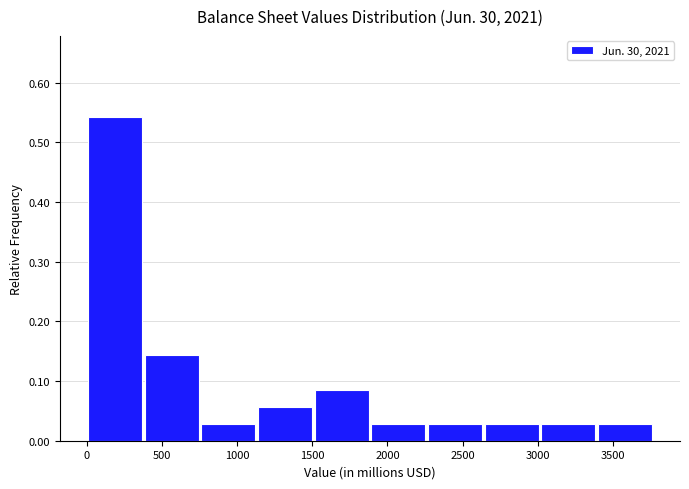

Reading left to right, transcribe this chart: for each bar, give the range it covers on the x-axis and its height. Neither the bar edges nor the heights are printed on the chart, so give them approximately, as read against the axes.

0 to 400: 0.54
400 to 750: 0.14
750 to 1150: 0.03
1150 to 1500: 0.06
1500 to 1900: 0.09
1900 to 2250: 0.03
2250 to 2650: 0.03
2650 to 3000: 0.03
3000 to 3400: 0.03
3400 to 3750: 0.03